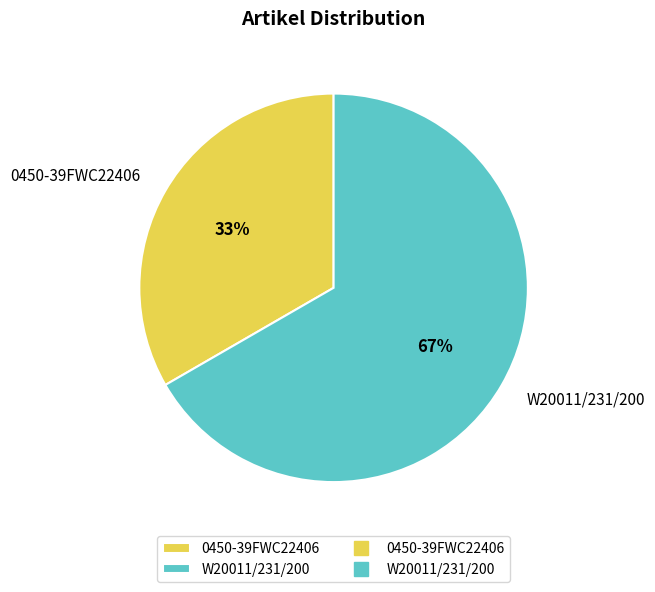

Which slice represents more than half of the pie?

W20011/231/200